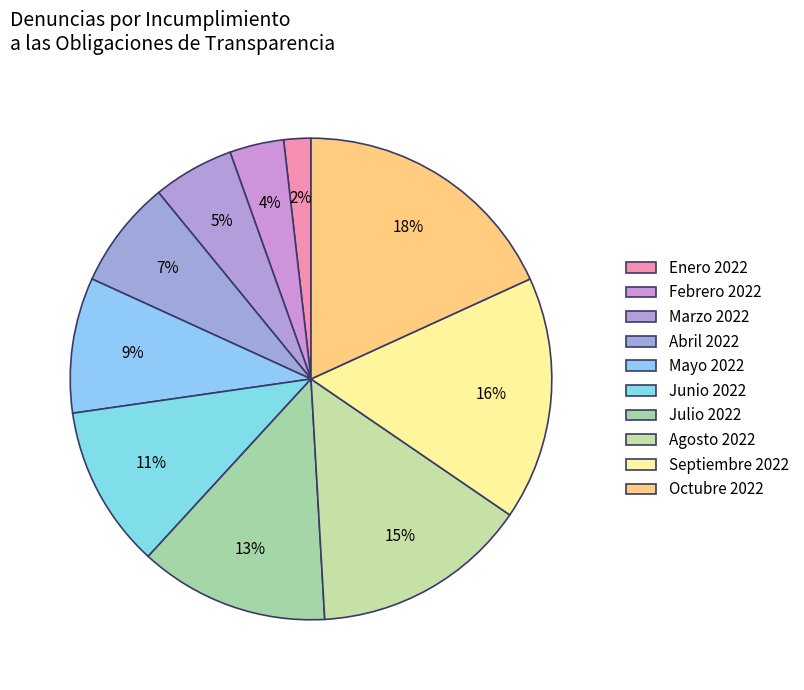

How many segments does this pie chart have?

10